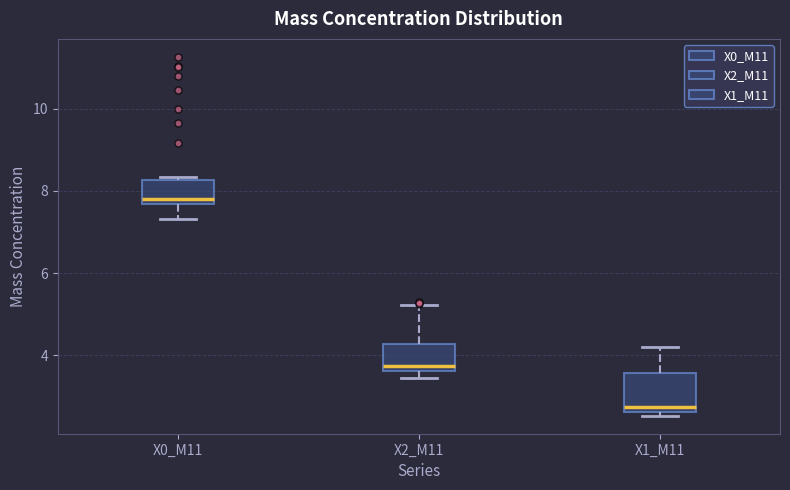

Reading left to right, transcribe this box plot: for each box, give where its median line is, the range the box spans, and where its two whiskers end, as read against the y-axis. The values are not printed on the chart, so give them approximately, as read against the axis.

X0_M11: median 7.8, box 7.6 to 8.2, whiskers 7.4 to 8.4
X2_M11: median 3.8, box 3.6 to 4.2, whiskers 3.4 to 5.2
X1_M11: median 2.8, box 2.6 to 3.6, whiskers 2.6 (just below the box's lower edge) to 4.2